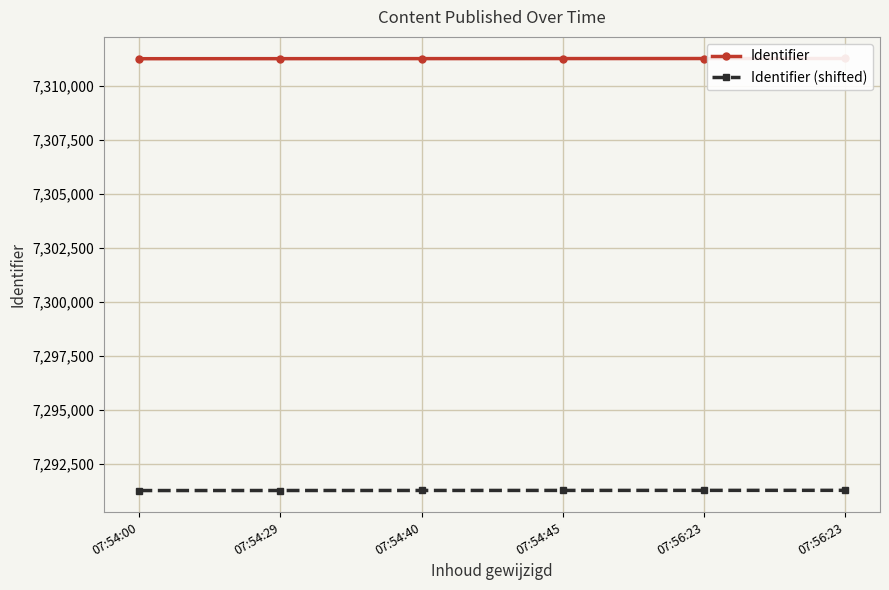

Between 07:54:29 and 07:56:23, which series saw the biggest shift?

Identifier